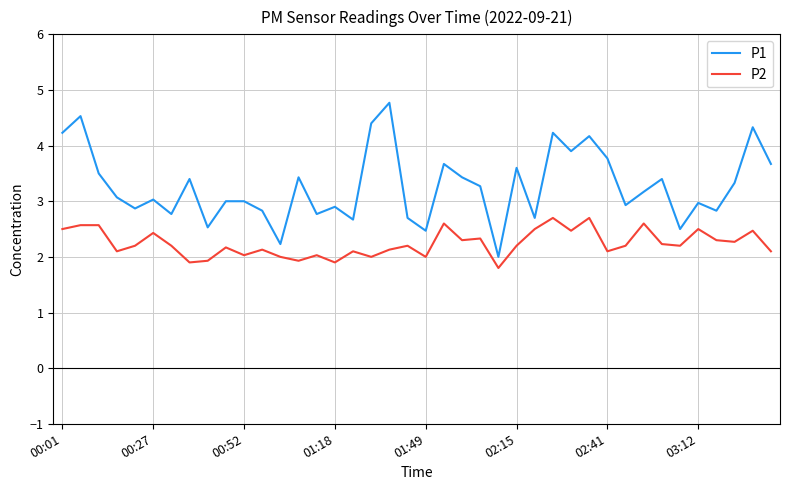

Which series has the largest total across all categories?

P1